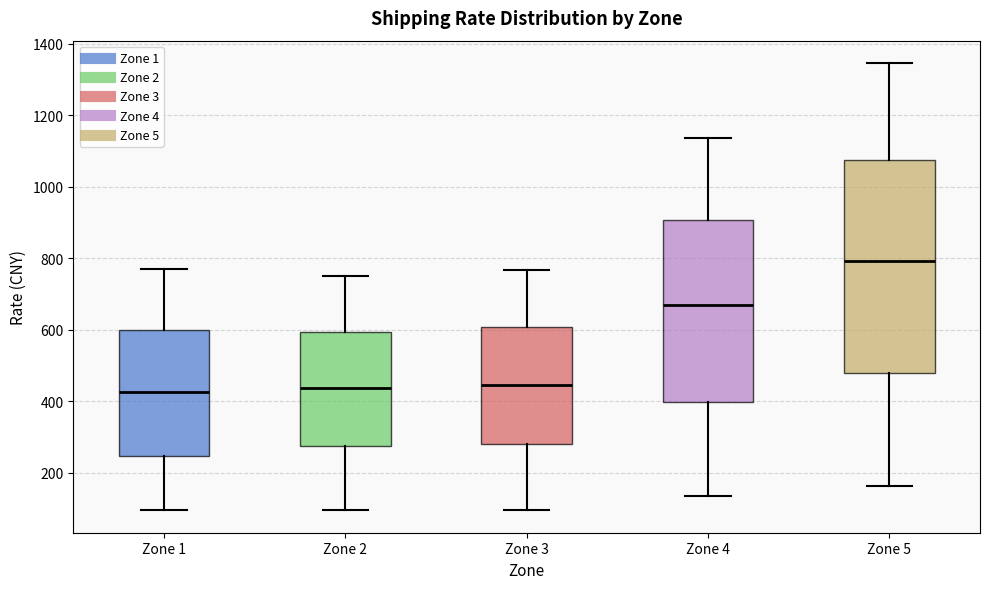

Reading left to right, transcribe this box plot: for each box, give where its median line is, the range the box spans, and where its two whiskers end, as read against the y-axis. The values are not printed on the chart, so give them approximately, as read against the axis.

Zone 1: median 420, box 240 to 600, whiskers 100 to 760
Zone 2: median 440, box 280 to 600, whiskers 100 to 740
Zone 3: median 440, box 280 to 600, whiskers 100 to 760
Zone 4: median 660, box 400 to 900, whiskers 140 to 1140
Zone 5: median 800, box 480 to 1080, whiskers 160 to 1340